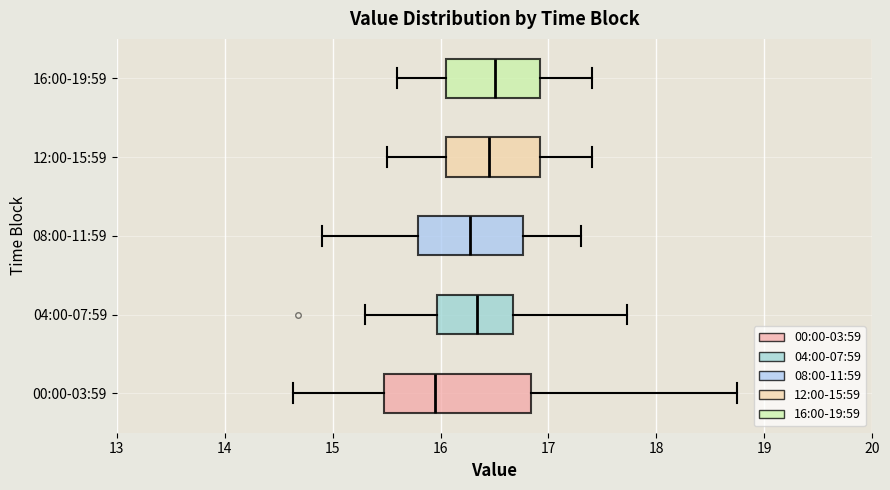

Which box is the widest, from its left edge to its right edge?

00:00-03:59